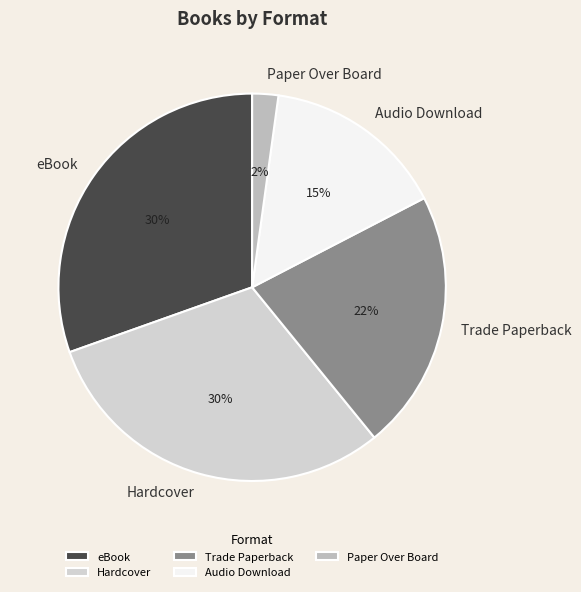

To the nearest percent, what is the difference between the largest and smallest slice percentages?

28%